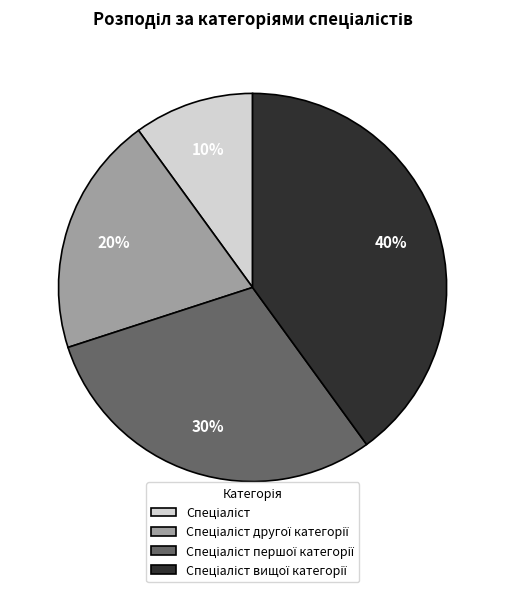

Is there a majority slice in this chart?

No